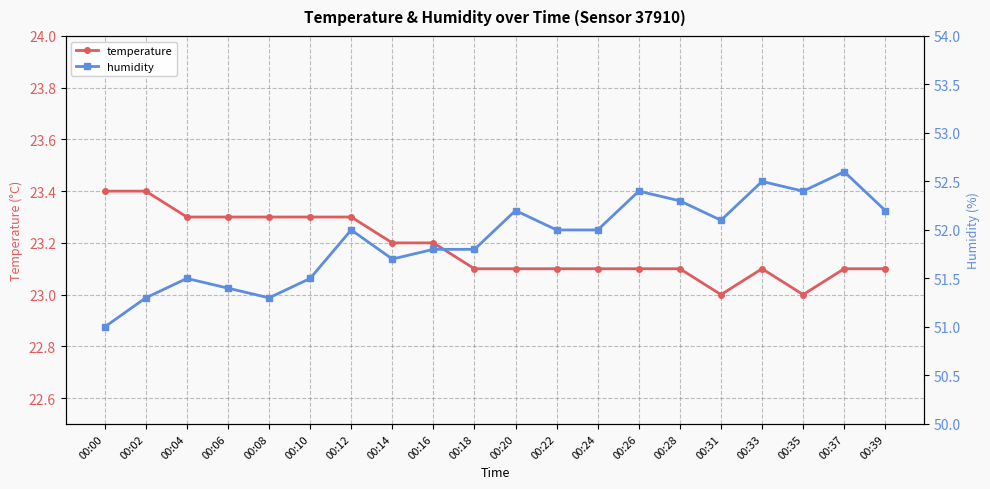

Is the value of temperature at 00:28 greater than the value of humidity at 00:37?

No